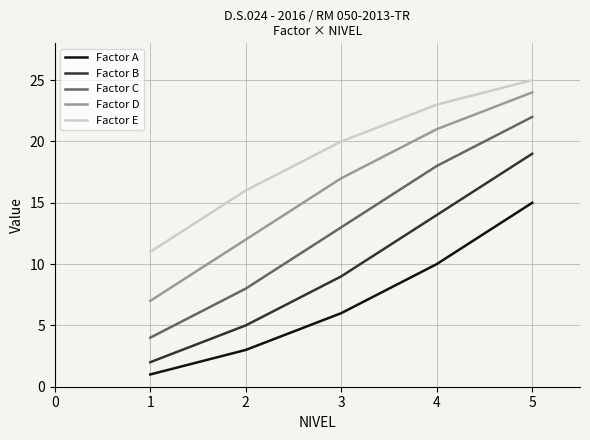

What is the minimum value for Factor D?

7